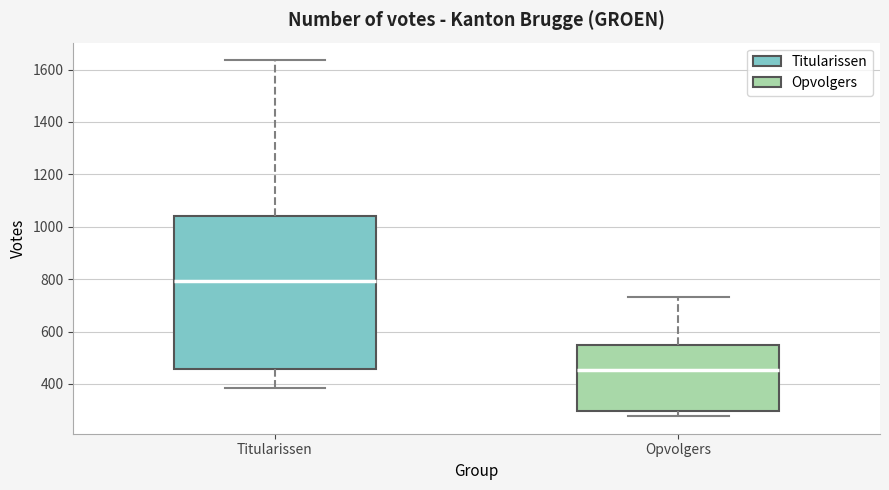

Which box has the highest median line?

Titularissen